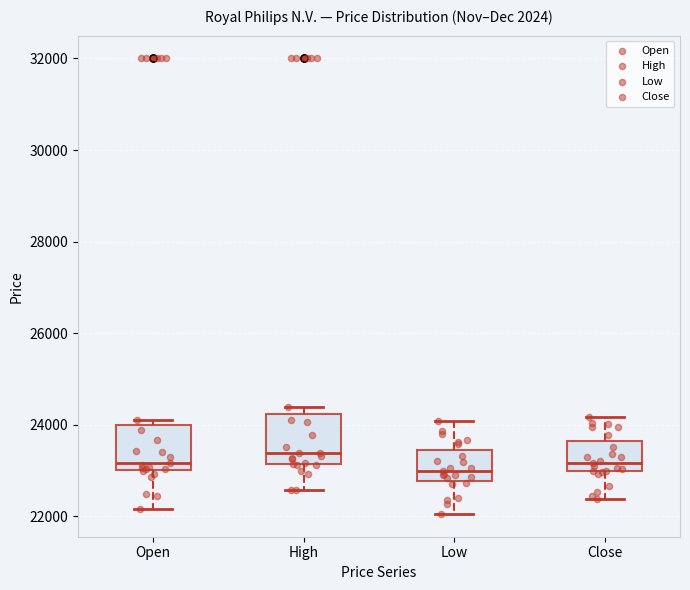

Reading left to right, transcribe this box plot: for each box, give where its median line is, the range the box spans, and where its two whiskers end, as read against the y-axis. The values are not printed on the chart, so give them approximately, as read against the axis.

Open: median 23200, box 23000 to 24000, whiskers 22200 to 24200
High: median 23400, box 23200 to 24200, whiskers 22600 to 24400
Low: median 23000, box 22800 to 23400, whiskers 22000 to 24000
Close: median 23200, box 23000 to 23600, whiskers 22400 to 24200